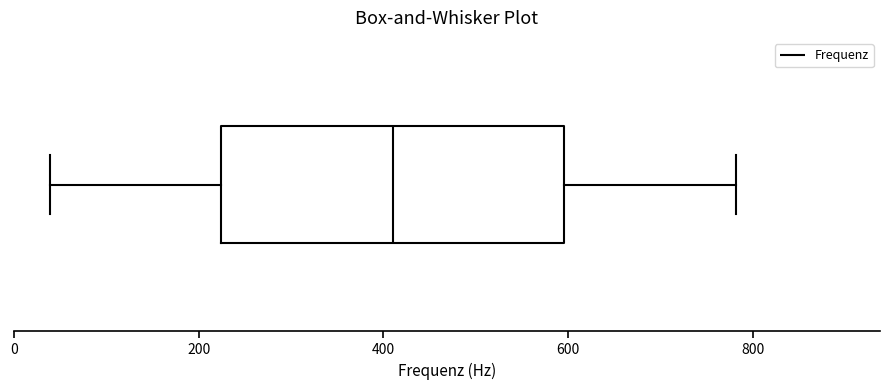

Read this box plot against the x-axis: the position of the median line, the range covered by the box, and the ends of both whiskers. The values are not printed on the chart, so give them approximately, as read against the axis.

median 420, box 220 to 600, whiskers 40 to 780